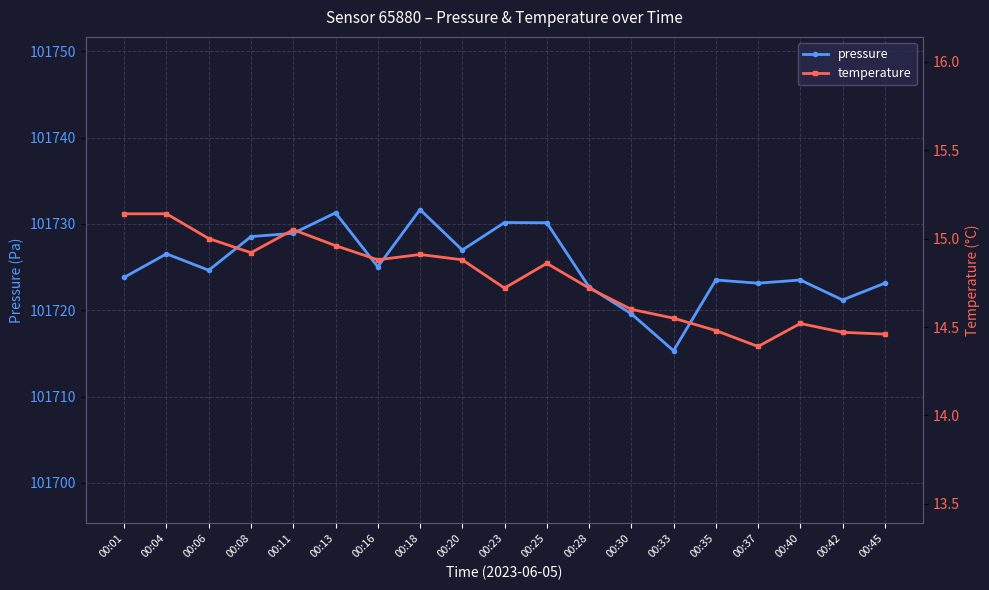

Which label corresponds to the largest value in the chart?

00:18